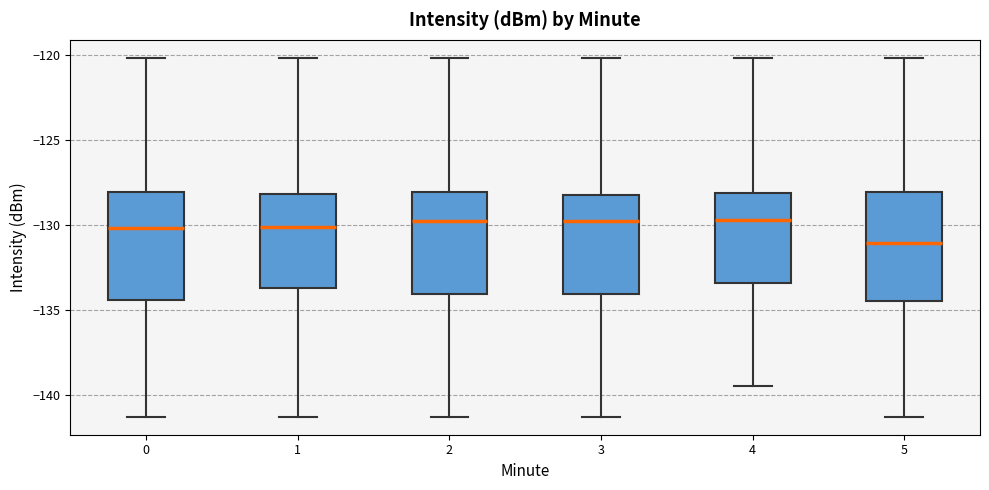

Reading left to right, read every box against the y-axis: the position of its median line, the range the box covers, and the ends of its whiskers. The values are not printed on the chart, so give them approximately, as read against the axis.

0: median -130.0, box -134.5 to -128.0, whiskers -141.5 to -120.0
1: median -130.0, box -133.5 to -128.0, whiskers -141.5 to -120.0
2: median -129.5, box -134.0 to -128.0, whiskers -141.5 to -120.0
3: median -129.5, box -134.0 to -128.0, whiskers -141.5 to -120.0
4: median -129.5, box -133.5 to -128.0, whiskers -139.5 to -120.0
5: median -131.0, box -134.5 to -128.0, whiskers -141.5 to -120.0